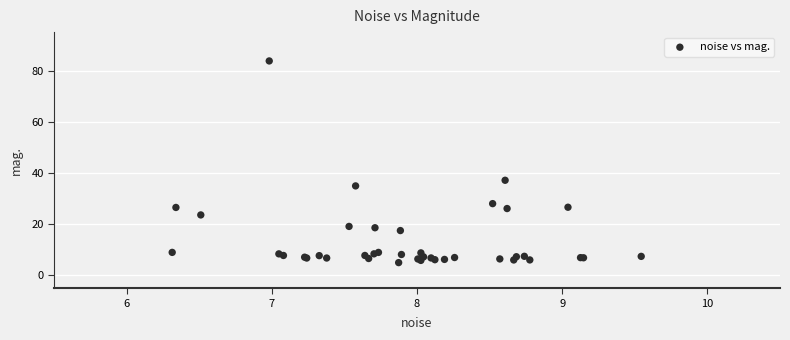

What Y value in the scatter plot is closest to 44?

37.2